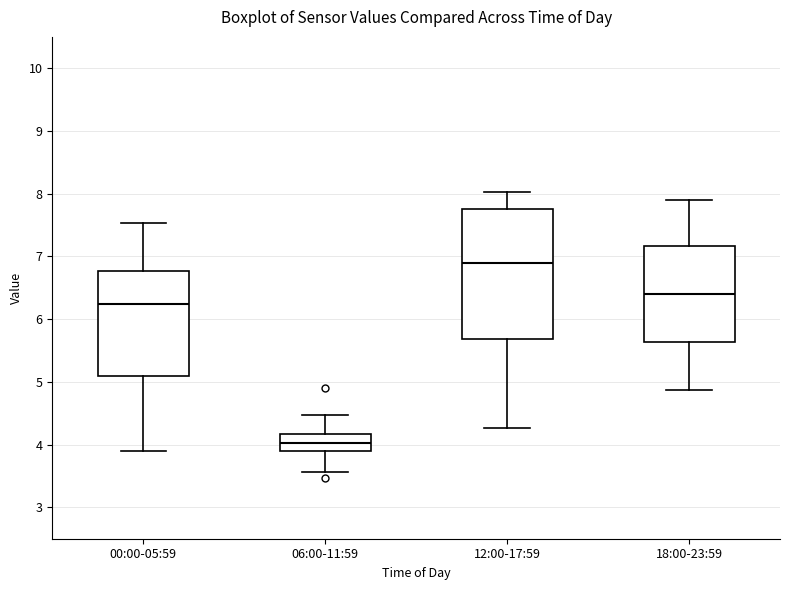

Reading left to right, transcribe this box plot: for each box, give where its median line is, the range the box spans, and where its two whiskers end, as read against the y-axis. The values are not printed on the chart, so give them approximately, as read against the axis.

00:00-05:59: median 6.2, box 5.1 to 6.8, whiskers 3.9 to 7.5
06:00-11:59: median 4.0, box 3.9 to 4.2, whiskers 3.6 to 4.5
12:00-17:59: median 6.9, box 5.7 to 7.8, whiskers 4.3 to 8.0
18:00-23:59: median 6.4, box 5.6 to 7.2, whiskers 4.9 to 7.9